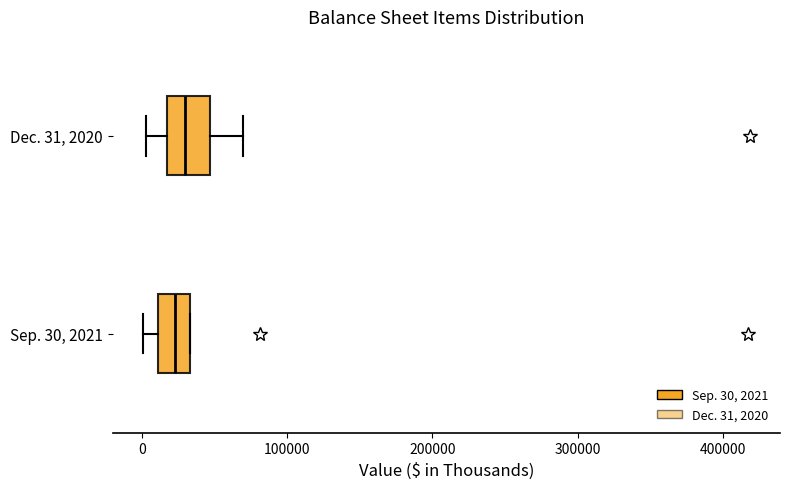

Reading bottom to top, transcribe this box plot: for each box, give where its median line is, the range the box spans, and where its two whiskers end, as read against the x-axis. The values are not printed on the chart, so give them approximately, as read against the axis.

Sep. 30, 2021: median 20000, box 10000 to 30000, whiskers 0 to 30000
Dec. 31, 2020: median 30000, box 20000 to 50000, whiskers 0 to 70000